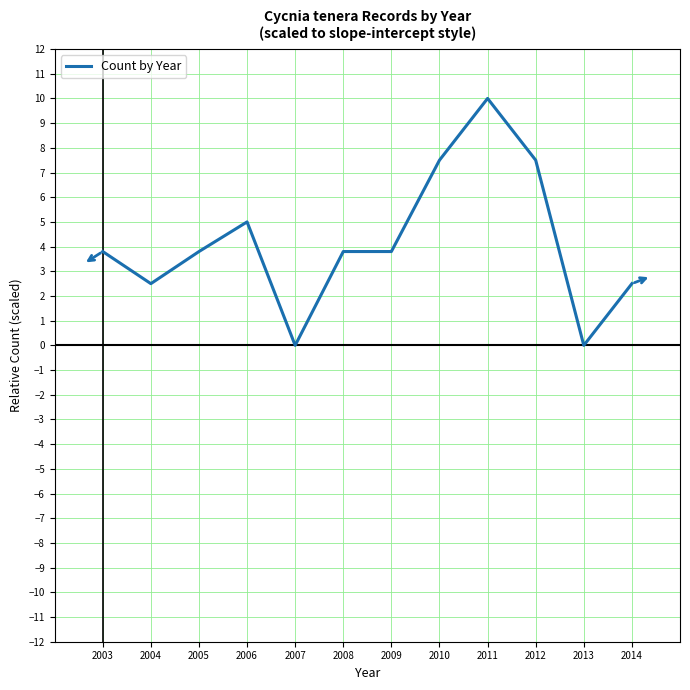

Where does the data first go above 3?

2003